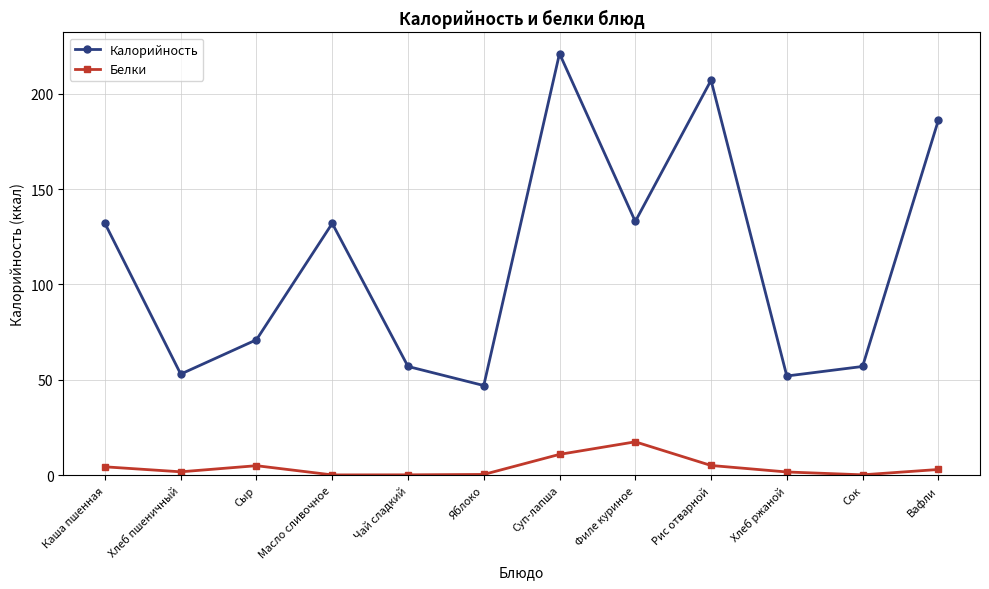

Rank the series by their maximum value, from lowest to highest.

Белки, Калорийность